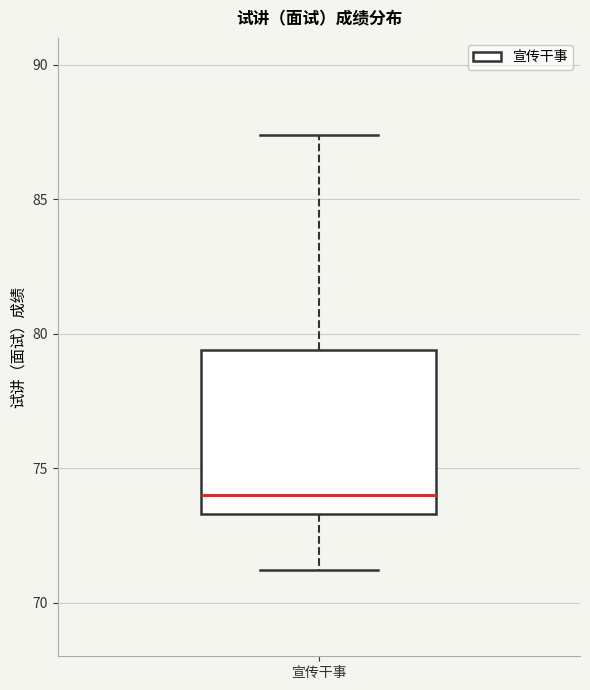

Read this box plot against the y-axis: the position of the median line, the range covered by the box, and the ends of both whiskers. The values are not printed on the chart, so give them approximately, as read against the axis.

median 74.0, box 73.5 to 79.5, whiskers 71.0 to 87.5